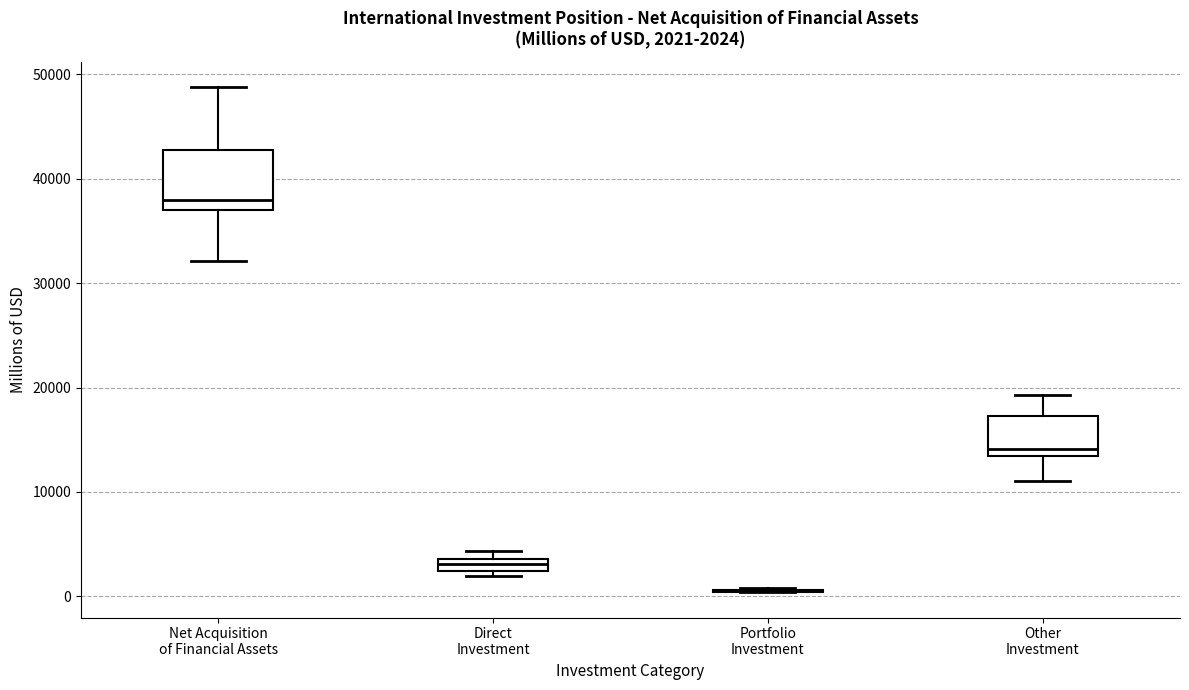

Comparing the boxes themselves (not the whiskers), which one is the tallest?

Net Acquisition of Financial Assets